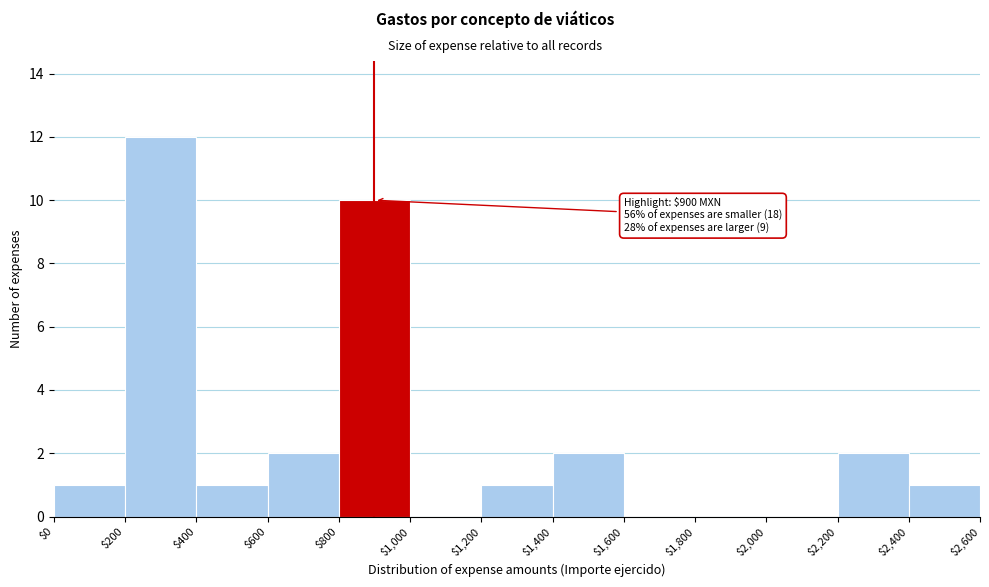

Which range on the x-axis has the tallest bar?

$200 to $400